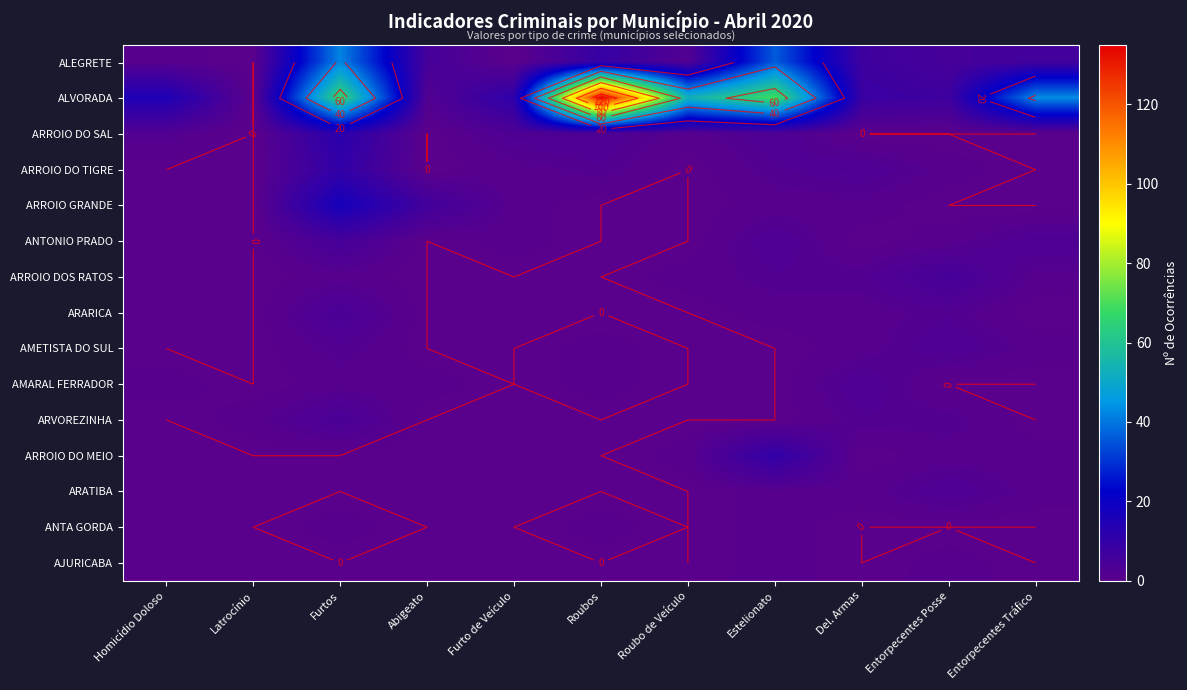

The ARVOREZINHA series shows -2 at Abigeato. True or false?

False